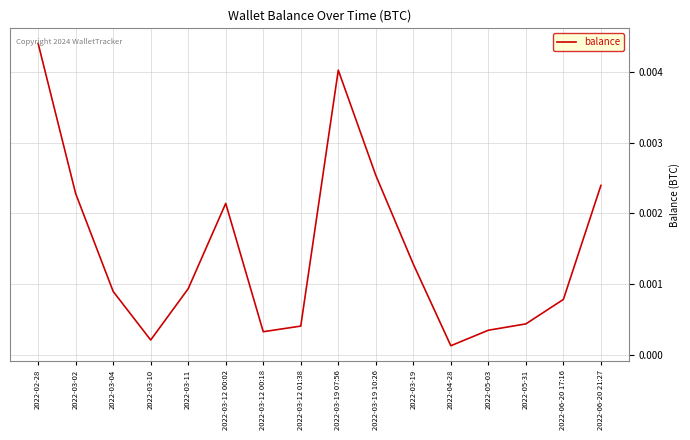

Between 2022-03-19 07:56 and 2022-03-02, which is larger?

2022-03-19 07:56